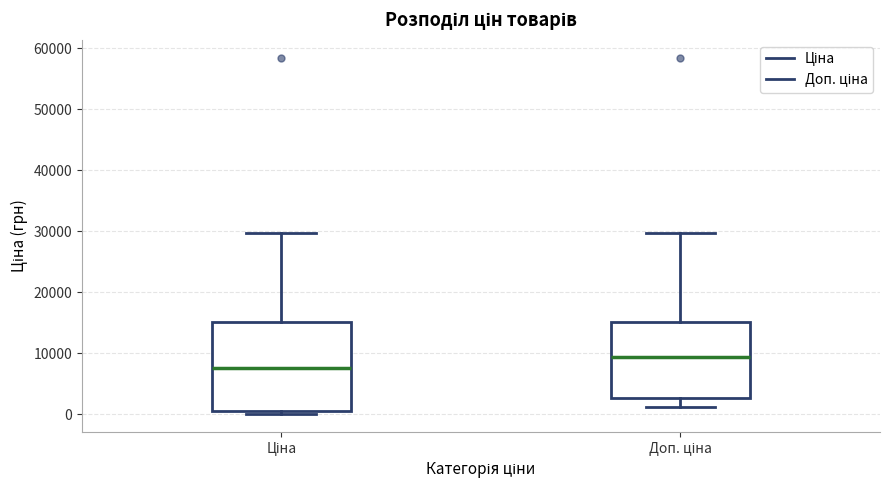

Comparing the boxes themselves (not the whiskers), which one is the tallest?

Ціна